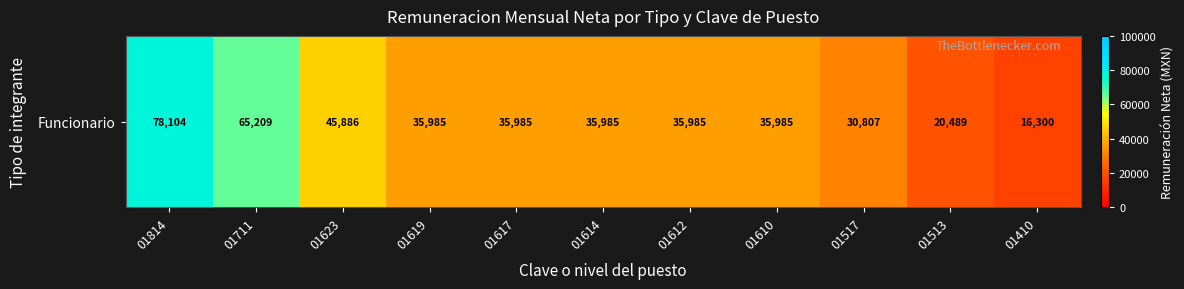

What is the ratio of the value at 01517 to the value at 01711?

0.5